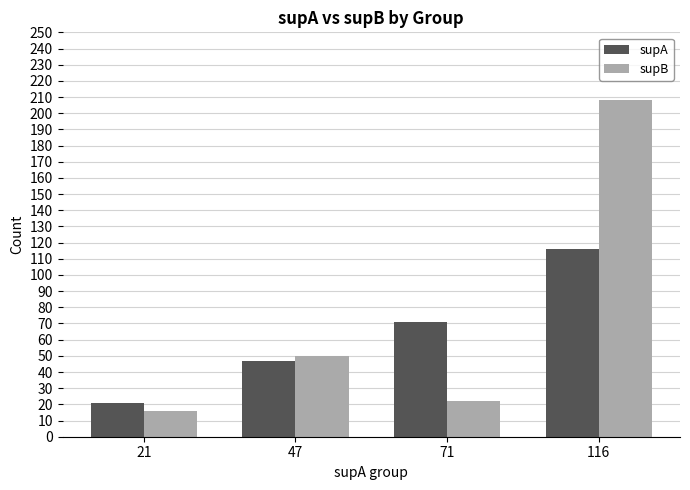

At which category is the sum across all series the highest?

116